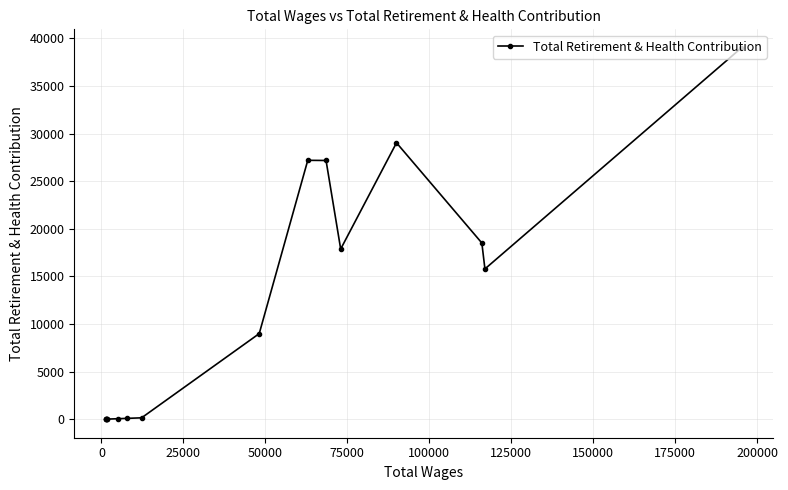

Is this an area chart (filled region under the line)?

No